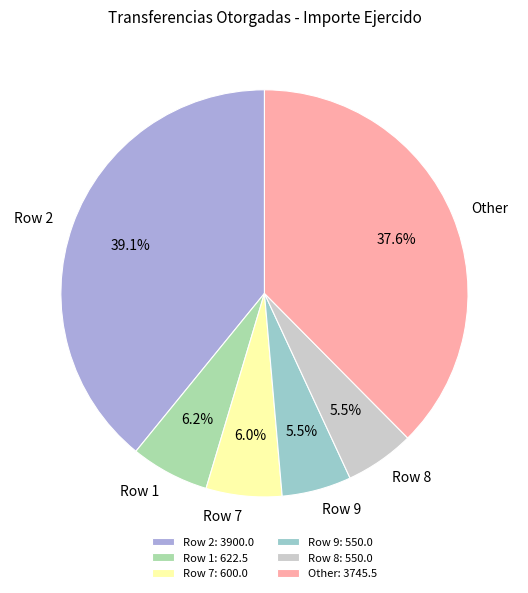

Do Row 8 and Row 7 together represent more than half of the pie?

No